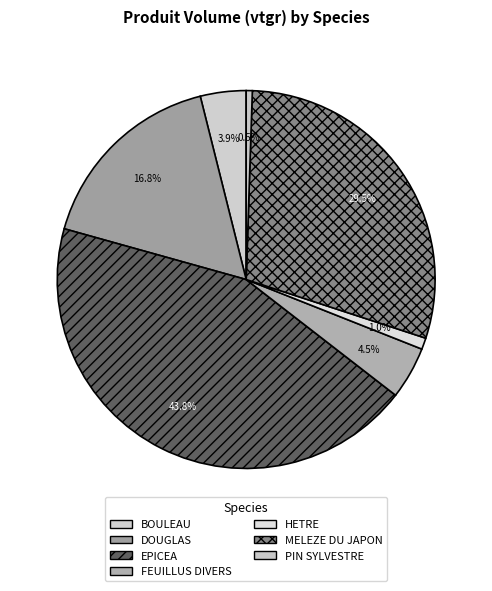

Which category has the biggest portion of the pie?

EPICEA